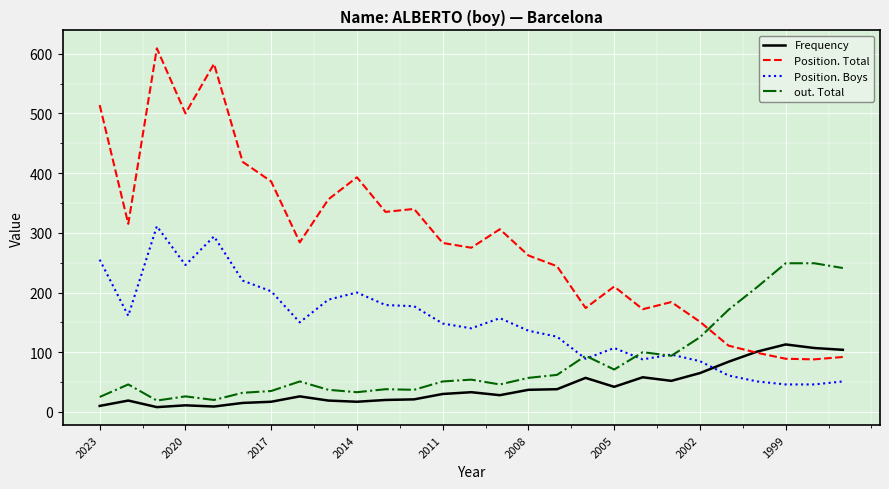

Rank the series by their average value, from highest to lowest.

Position. Total, Position. Boys, out. Total, Frequency